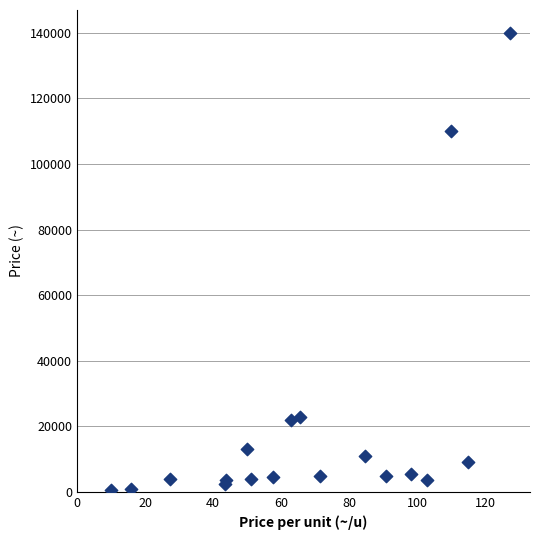

What Y value in the scatter plot is closest to 70325?

110000